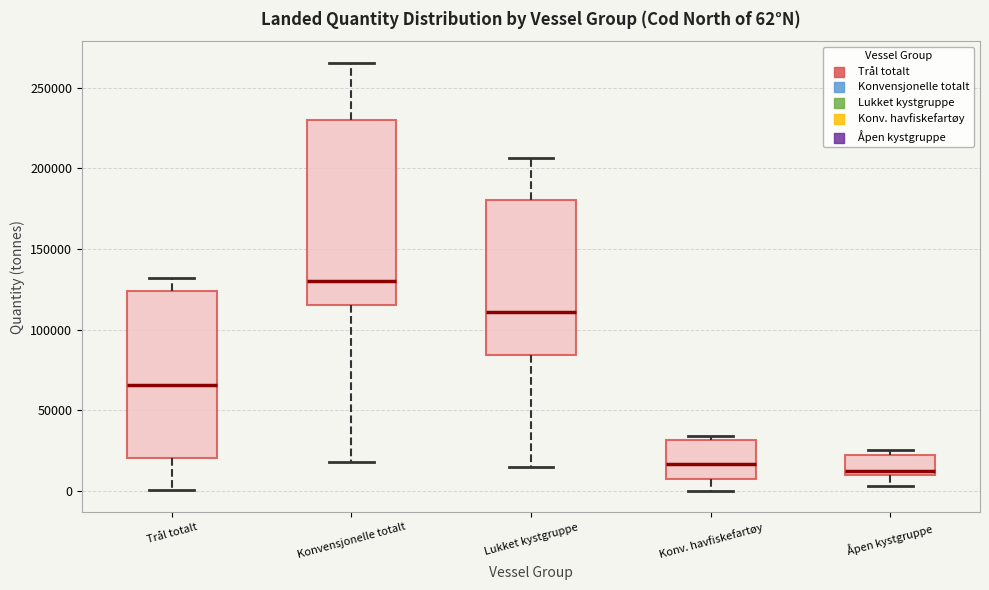

Which box is the tallest, from its lower edge to its upper edge?

Konvensjonelle totalt